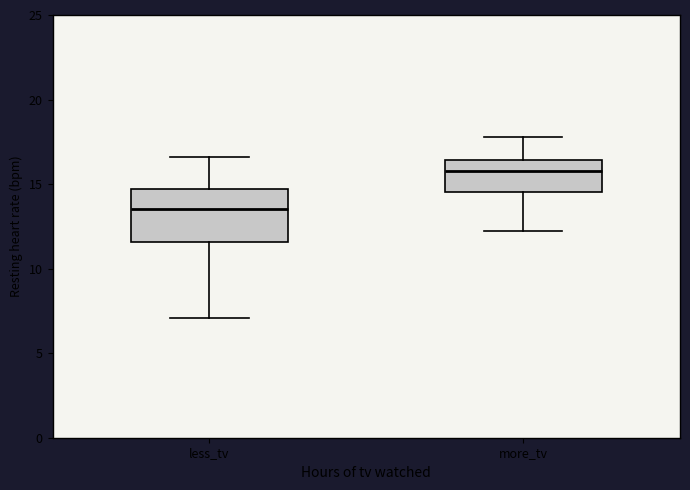

Where does the median line of the box for less_tv sit on the y-axis? The values are not printed on the chart, so give them approximately, as read against the axis.

13.5